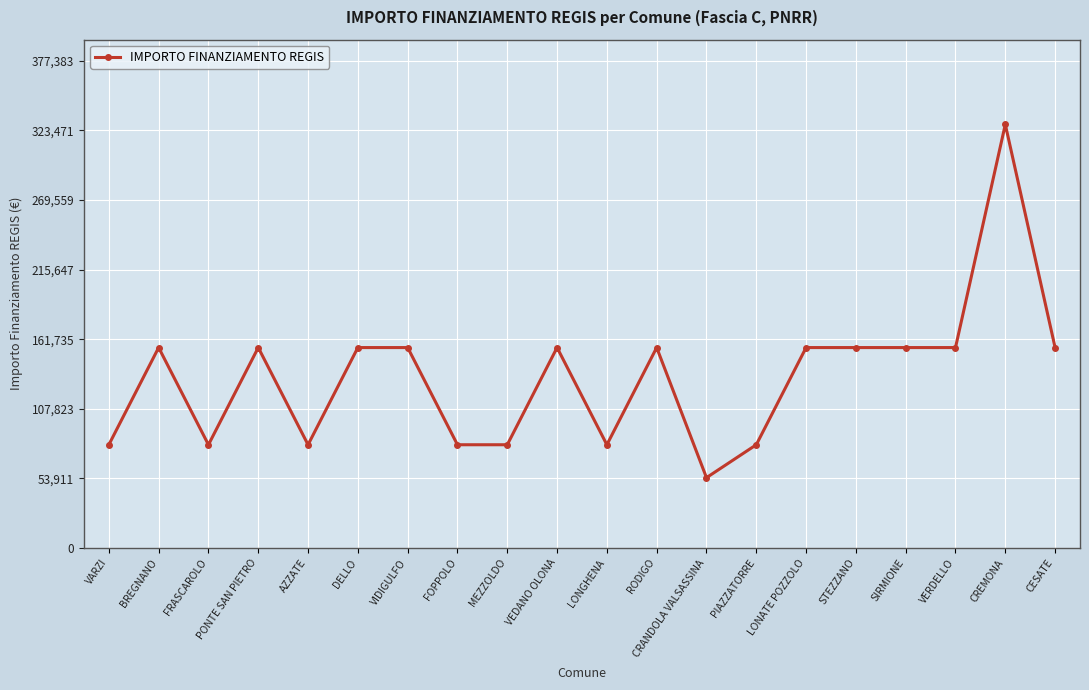

What is the difference between the values at FRASCAROLO and CRANDOLA VALSASSINA?

25510